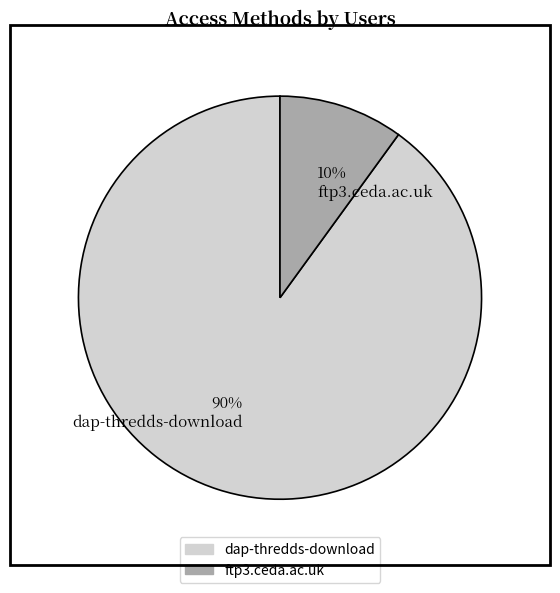

Which has a higher value, 10% ftp3.ceda.ac.uk or 90% dap-thredds-download?

90% dap-thredds-download